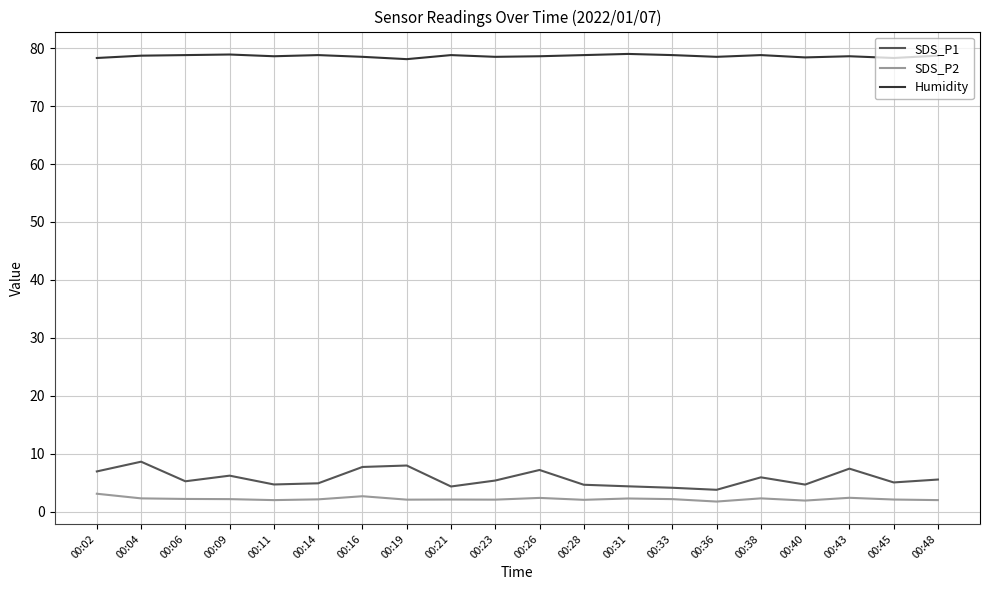

Where does the SDS_P2 series first go above 2?

00:02